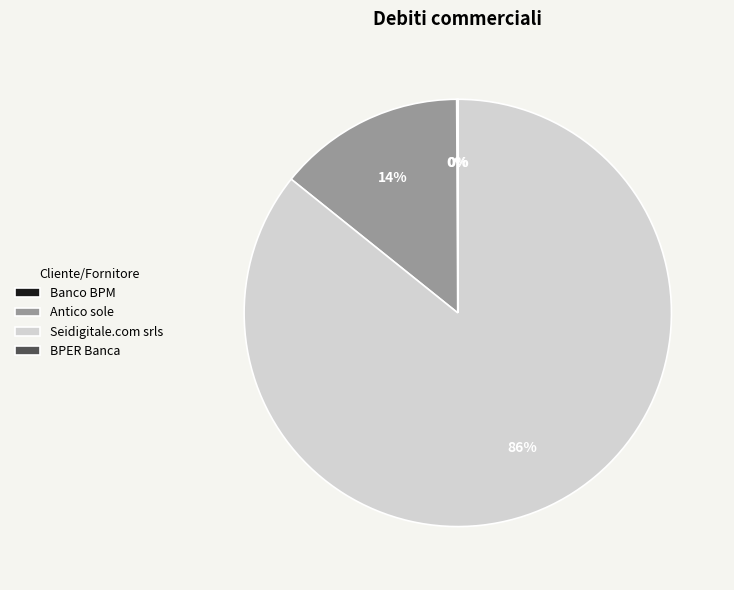

Is there any slice that represents more than half of the pie?

Yes